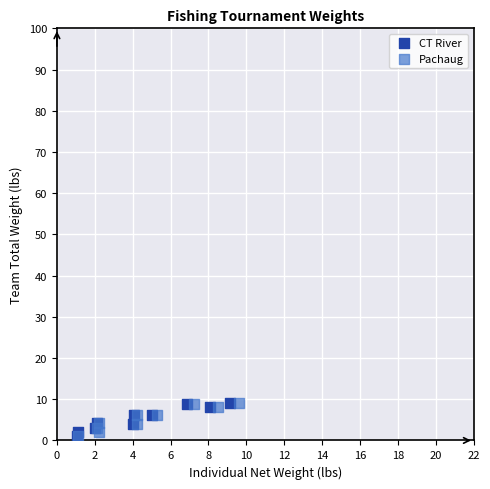

What are all the series names shown in the legend?

CT River, Pachaug